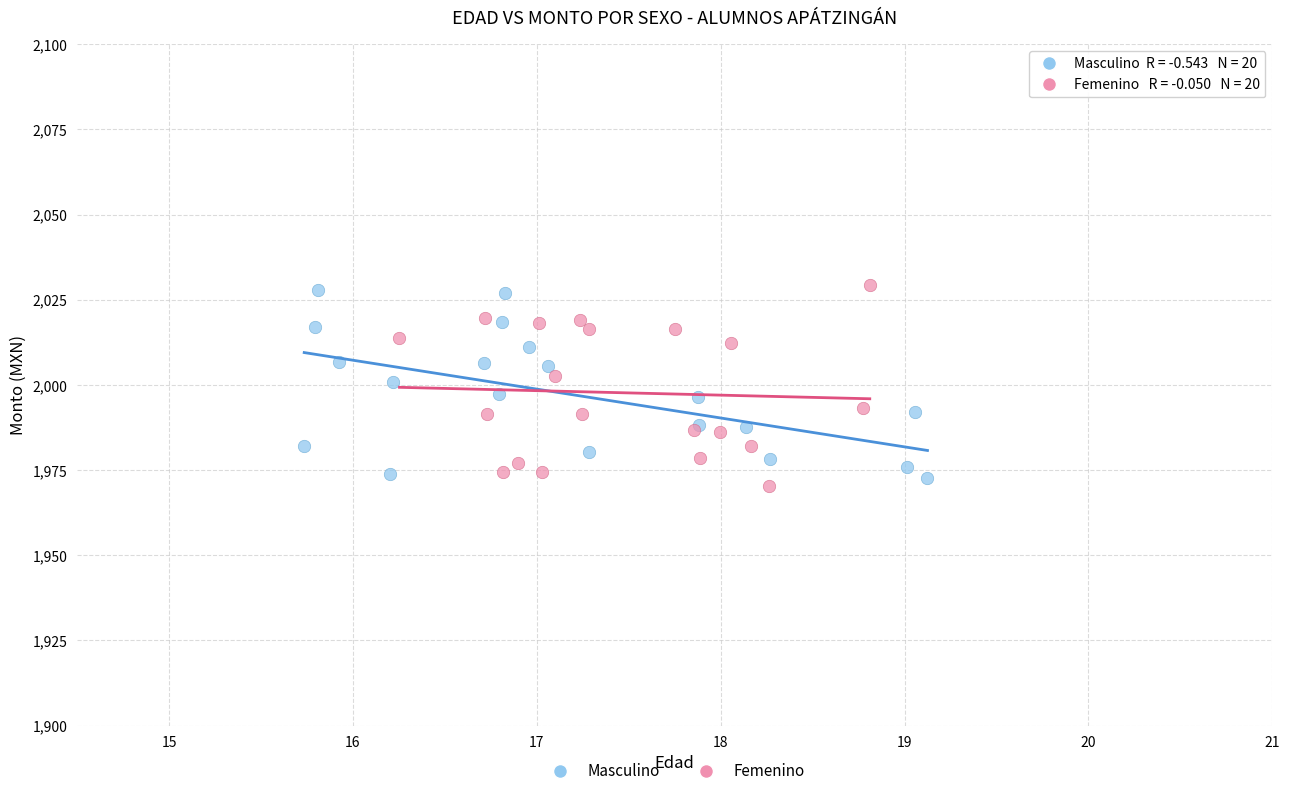

Which series has the largest Y range (max minus min)?

Femenino